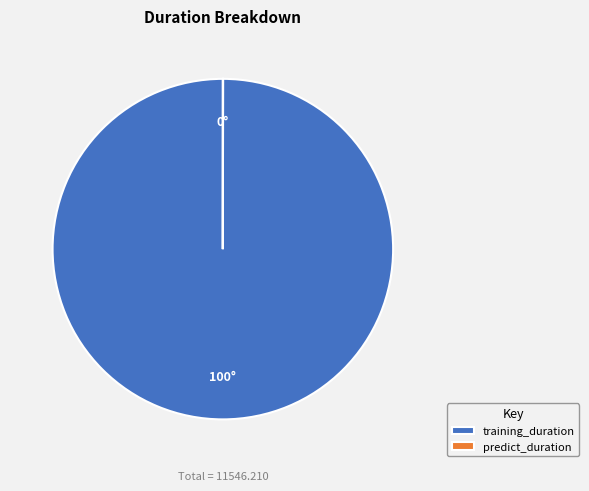

Which slice represents more than half of the pie?

training_duration